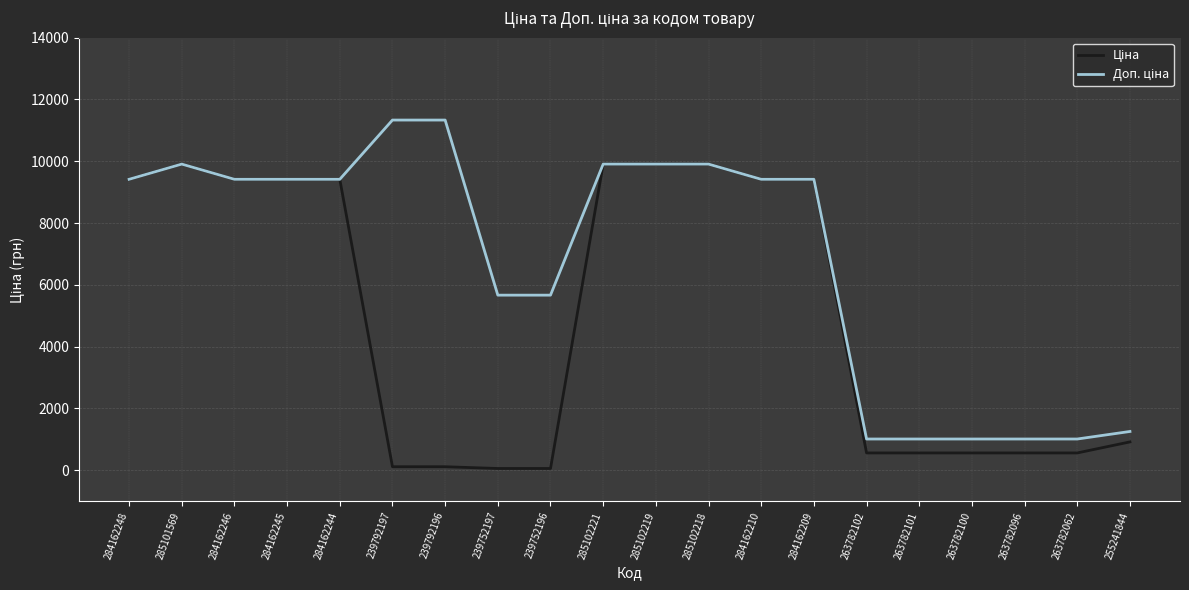

What is the difference between the highest and lowest values at 263782062?

450.8